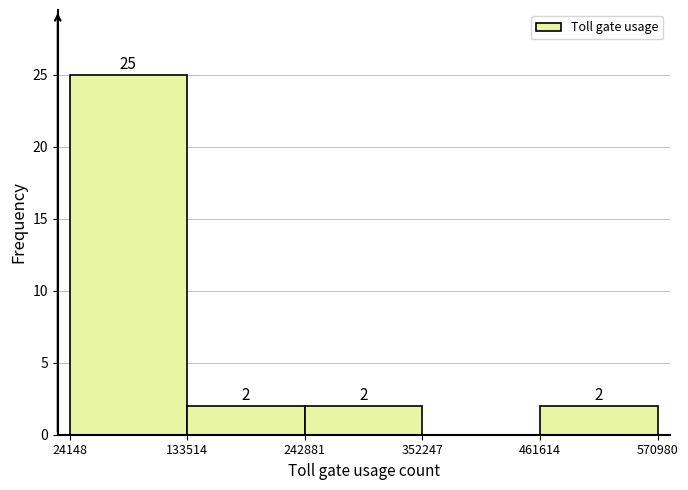

Which range on the x-axis has the tallest bar?

24148 to 133514